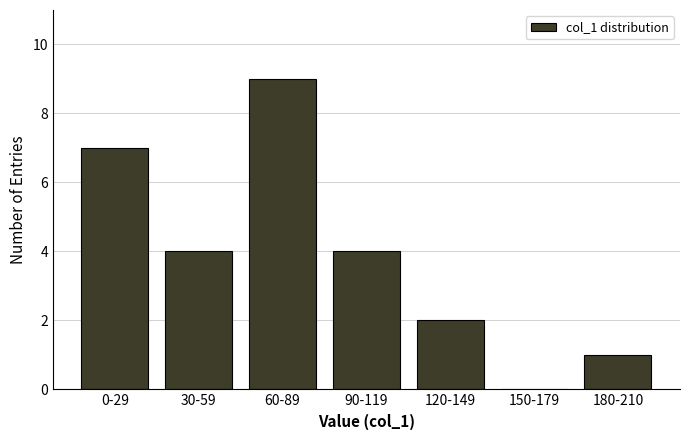

Reading left to right, extract all data points from this chart.

0-29=7	30-59=4	60-89=9	90-119=4	120-149=2	150-179=0	180-210=1